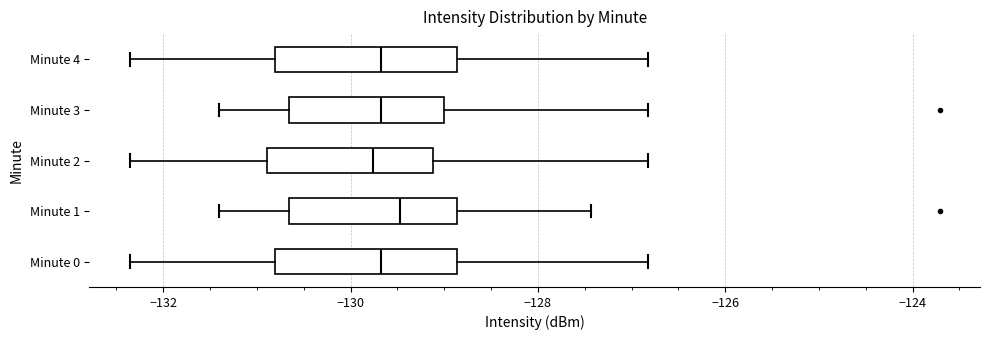

Where does the right whisker of the box for Minute 4 end on the x-axis? The values are not printed on the chart, so give them approximately, as read against the axis.

-126.8